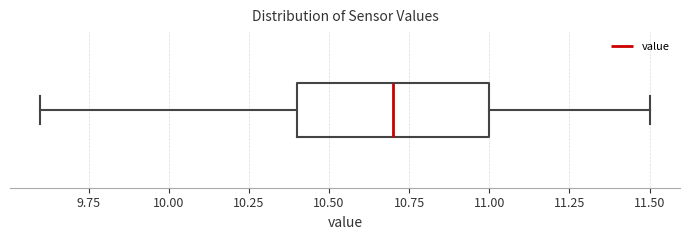

Transcribe this box plot: give where the median line is, the range the box spans, and where the two whiskers end, as read against the x-axis. The values are not printed on the chart, so give them approximately, as read against the axis.

median 10.7, box 10.4 to 11.0, whiskers 9.6 to 11.5